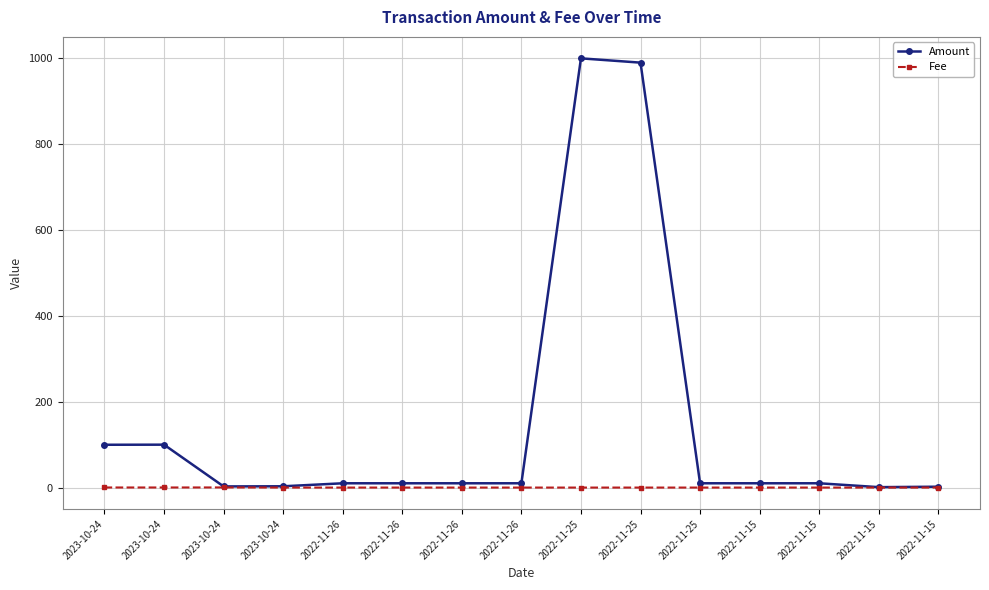

True or false: Fee has a value of 0.0 at 2022-11-15.

True